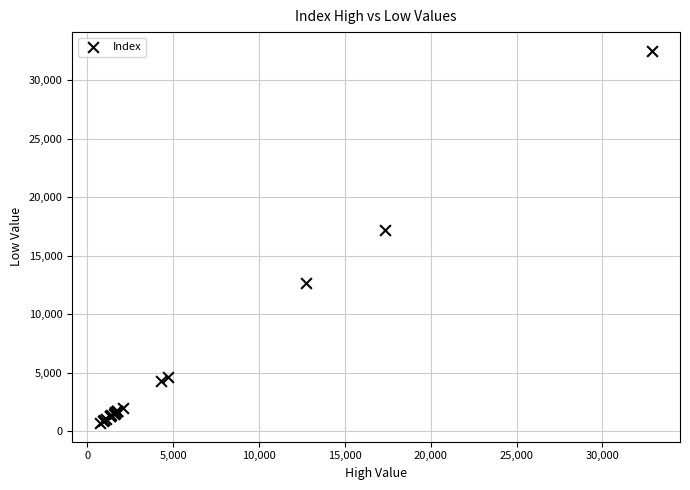

What Y value in the scatter plot is closest to 16612?

17212.5